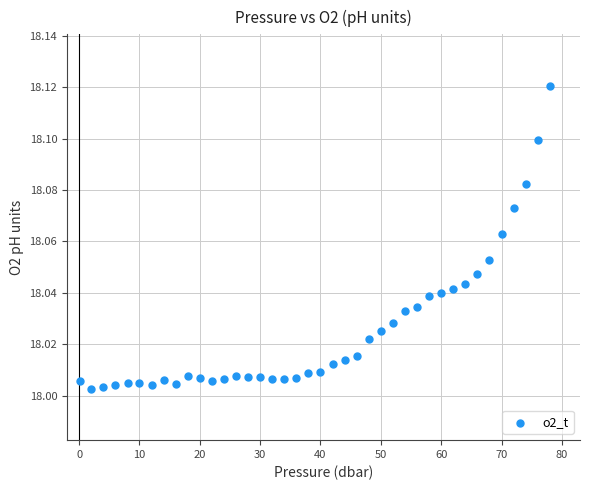

What is the range of X values (max minus min)?

77.8